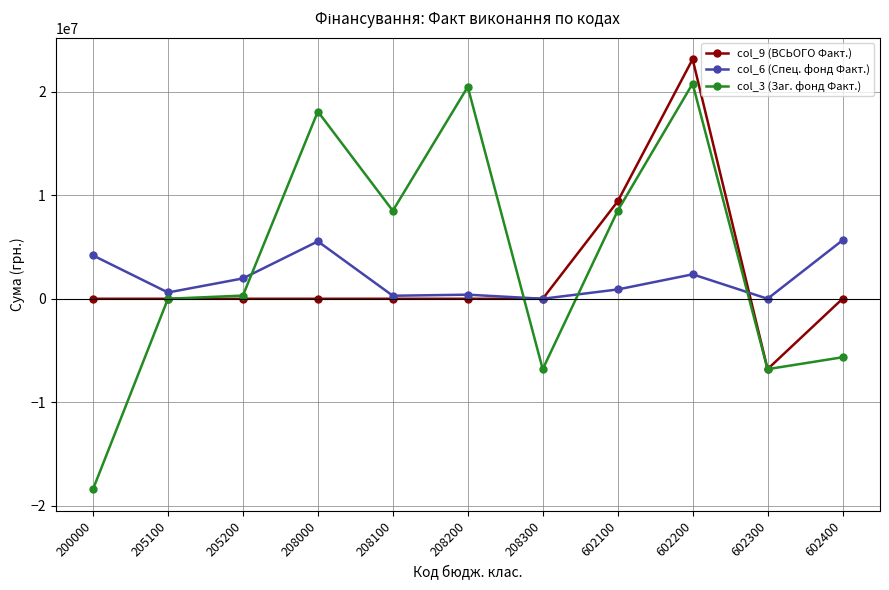

At which label does col_6 (Спец. фонд Факт.) first exceed 900356?

200000